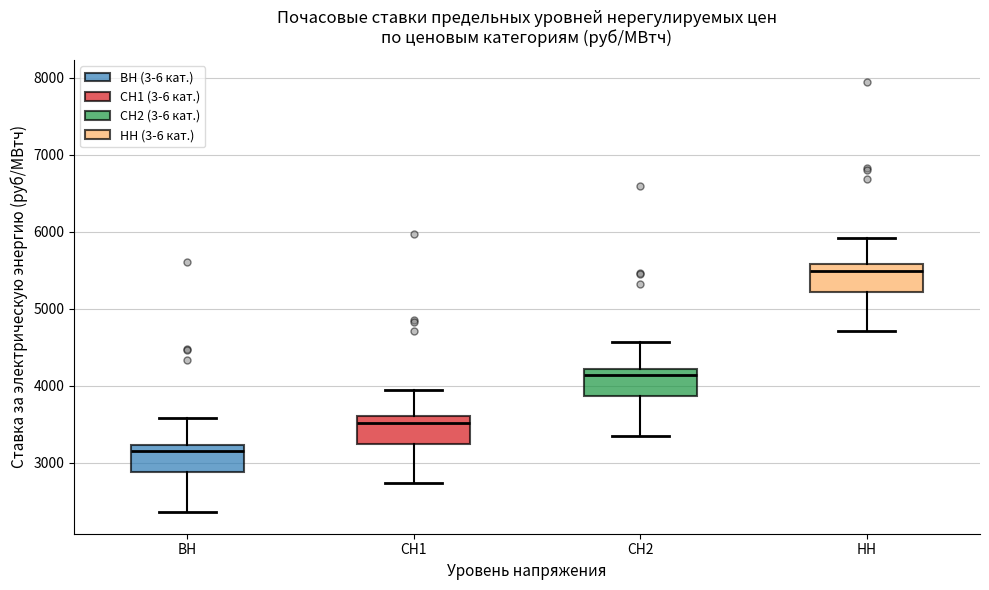

Which box has the highest median line?

НН